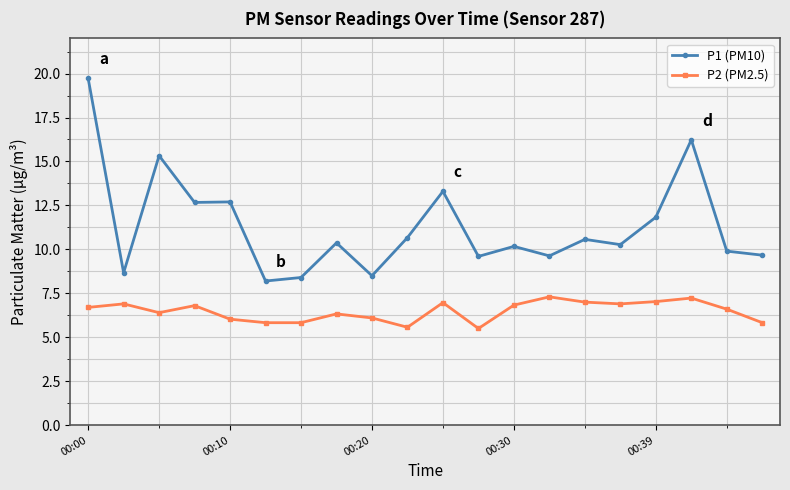

What are all the series names shown in the legend?

P1 (PM10), P2 (PM2.5)